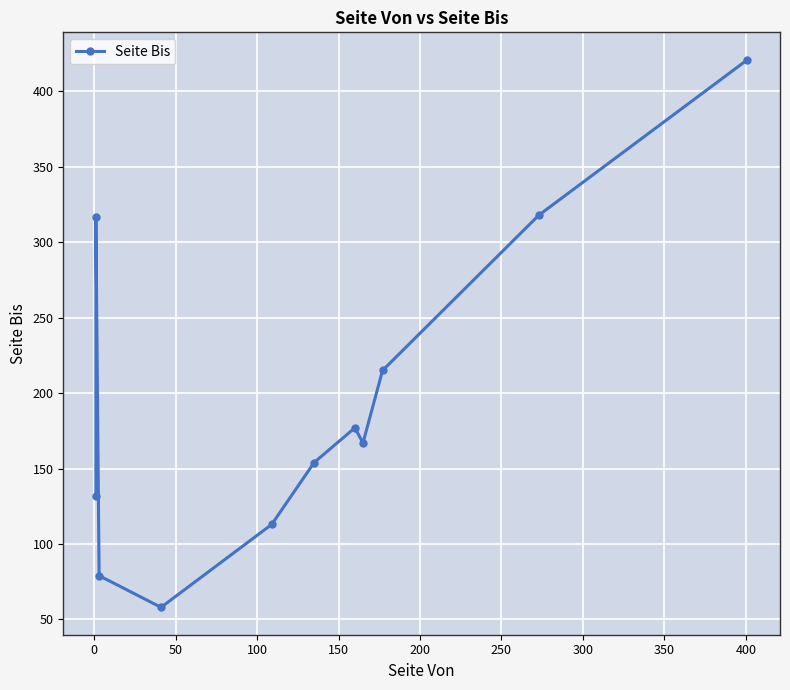

True or false: there are more than 2 points higher than both neighbors.

False